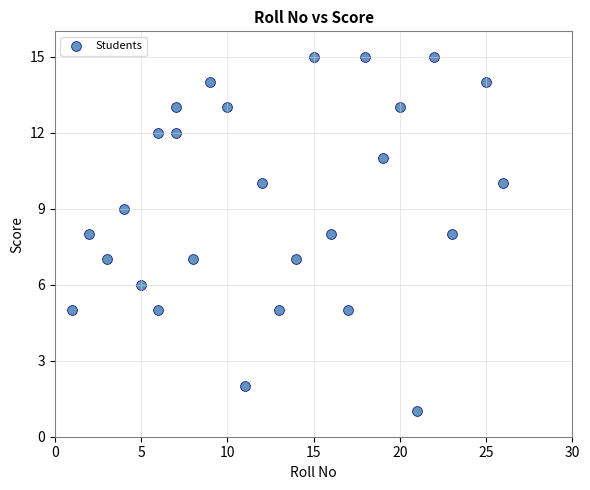

What is the range of X values (max minus min)?

25